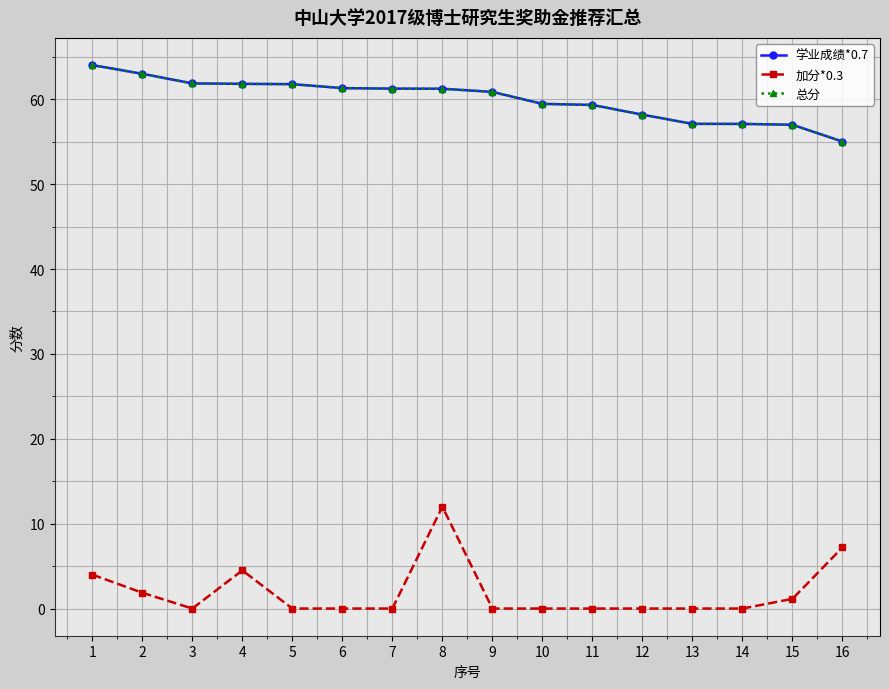

True or false: 加分*0.3 and 总分 cross at least once.

False